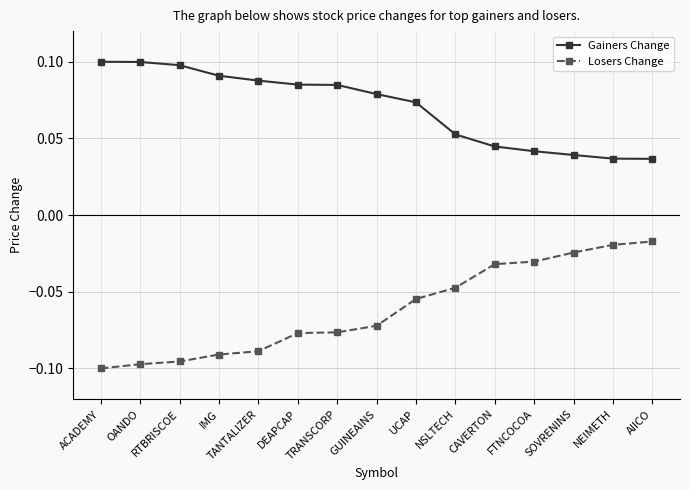

Rank the series by their average value, from lowest to highest.

Losers Change, Gainers Change